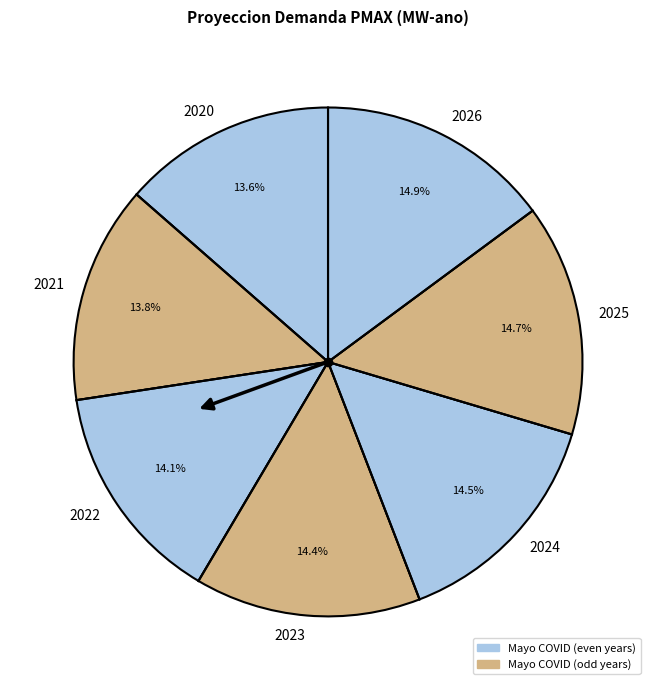

Approximately how many times larger is the value at 2025 compared to 2021?

1.1